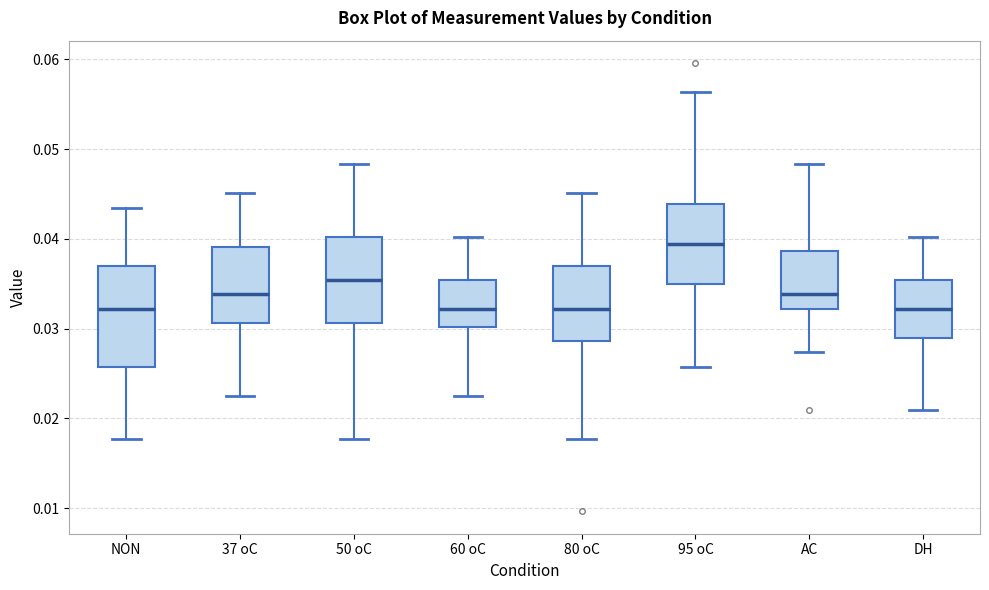

Comparing the boxes themselves (not the whiskers), which one is the tallest?

NON